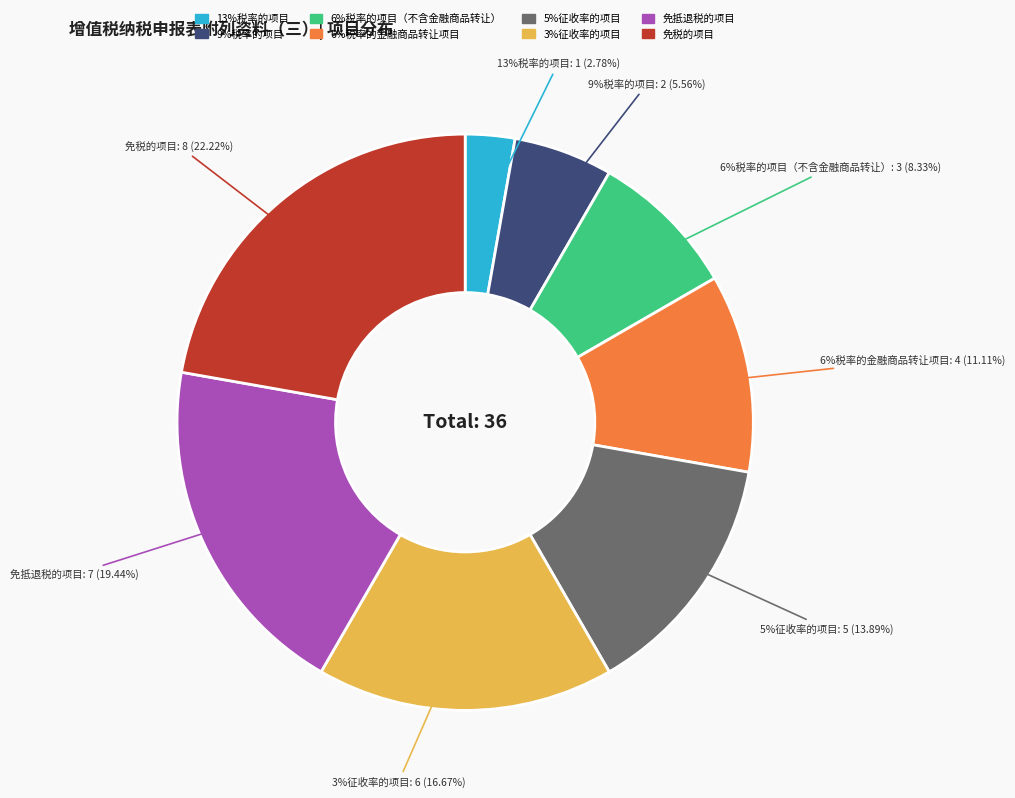

What percentage is the 3%征收率的项目 slice, to the nearest percent?

17%